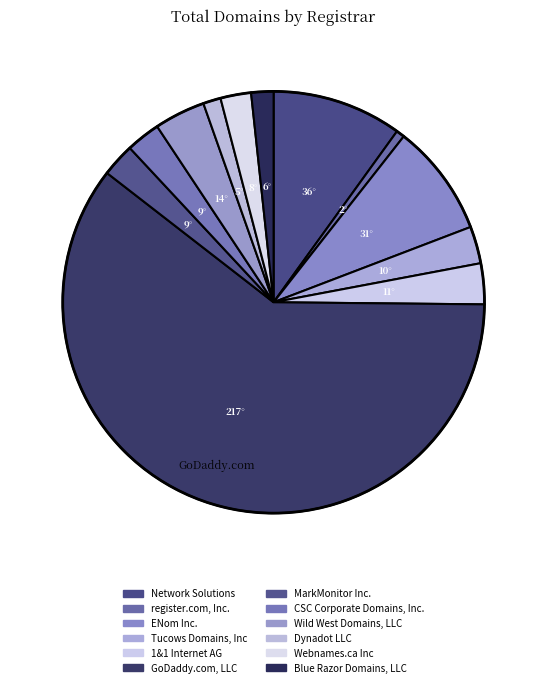

Is it true that Webnames.ca Inc is 2% of the pie?

True